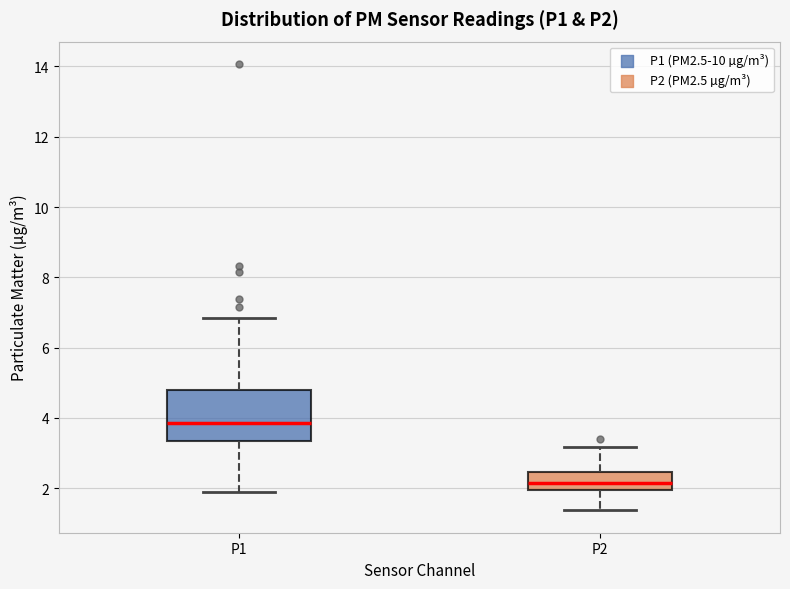

Comparing the boxes themselves (not the whiskers), which one is the tallest?

P1